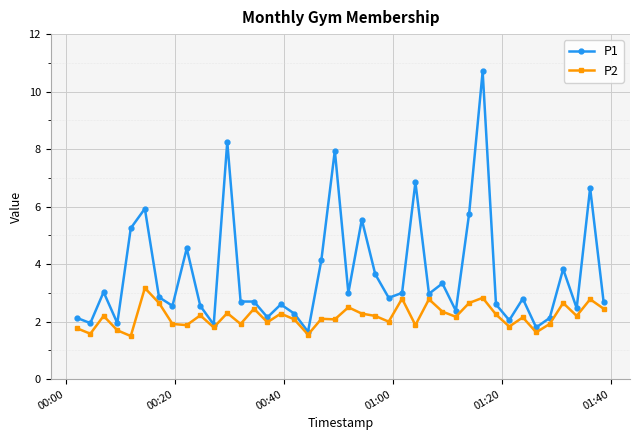

True or false: P2 has more than 2 points higher than both neighbors.

True